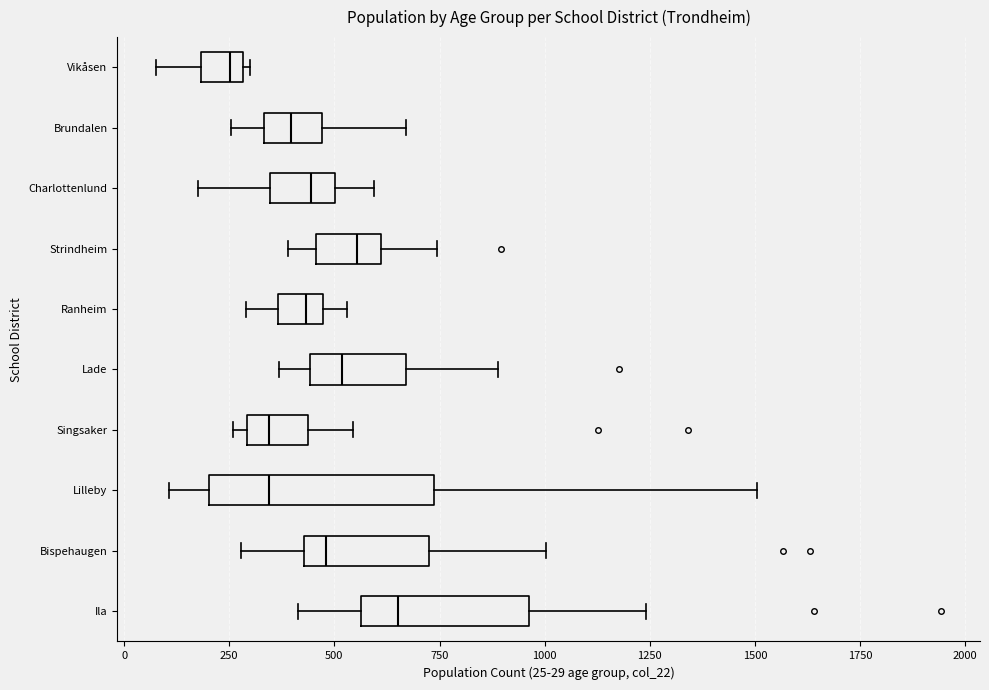

Which box is the widest, from its left edge to its right edge?

Lilleby